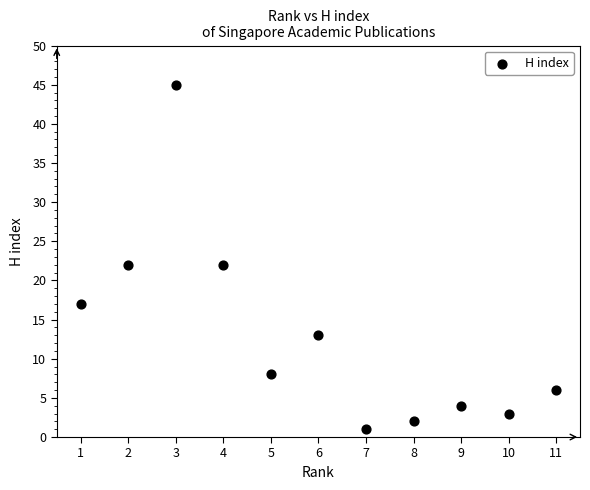

What is the range of Y values (max minus min)?

44